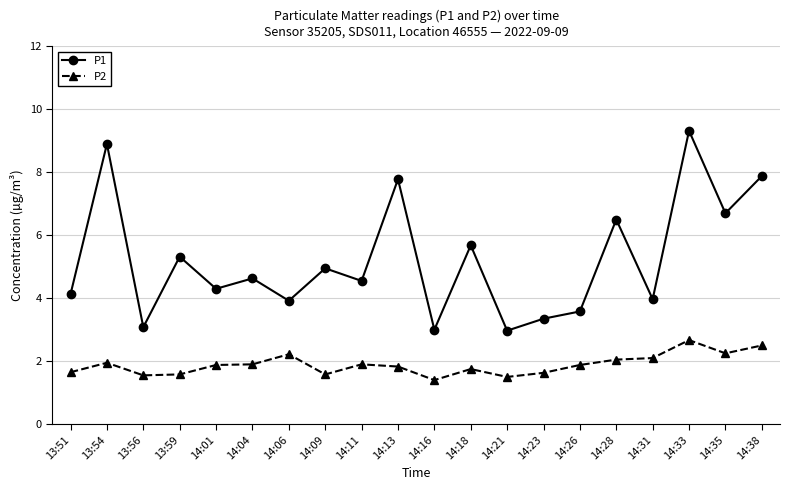

List the series in order of their peak value, lowest first.

P2, P1